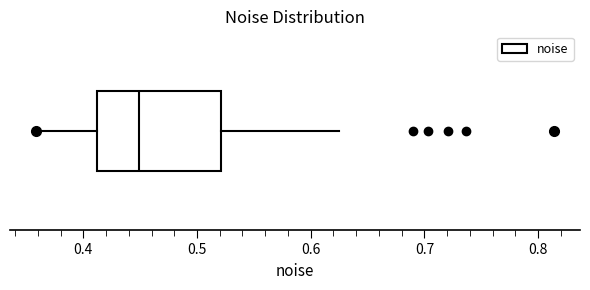

Read this box plot against the x-axis: the position of the median line, the range covered by the box, and the ends of both whiskers. The values are not printed on the chart, so give them approximately, as read against the axis.

median 0.45, box 0.41 to 0.52, whiskers 0.36 to 0.63